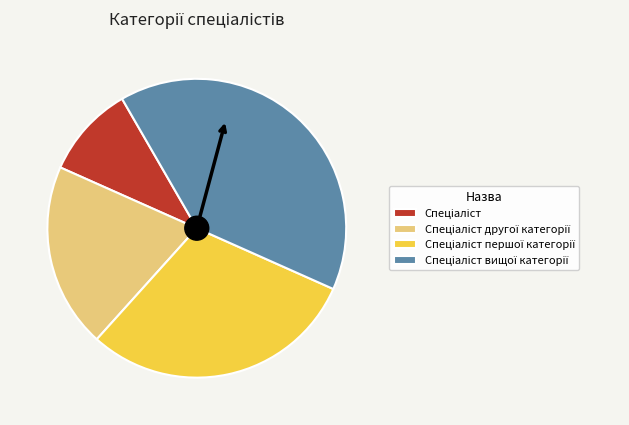

How many segments does this pie chart have?

4